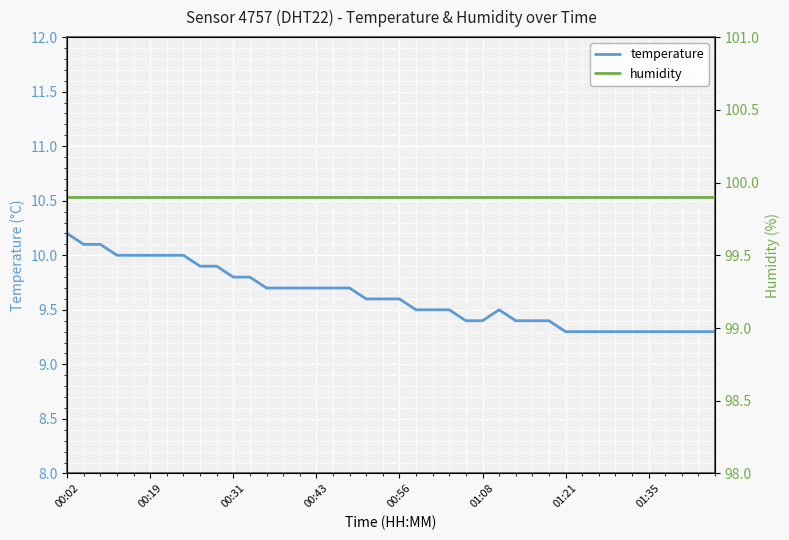

At how many categories does at least one series exceed 90?

40